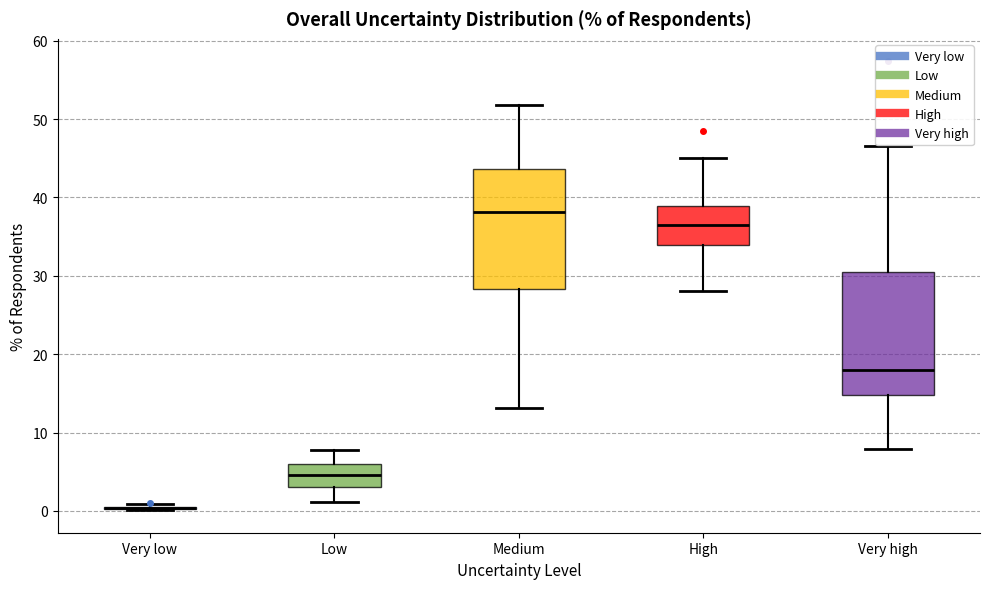

Reading left to right, transcribe this box plot: for each box, give where its median line is, the range the box spans, and where its two whiskers end, as read against the y-axis. The values are not printed on the chart, so give them approximately, as read against the axis.

Very low: box collapsed to a line at 0, whiskers 0 to 1
Low: median 5, box 3 to 6, whiskers 1 to 8
Medium: median 38, box 28 to 44, whiskers 13 to 52
High: median 37, box 34 to 39, whiskers 28 to 45
Very high: median 18, box 15 to 31, whiskers 8 to 47